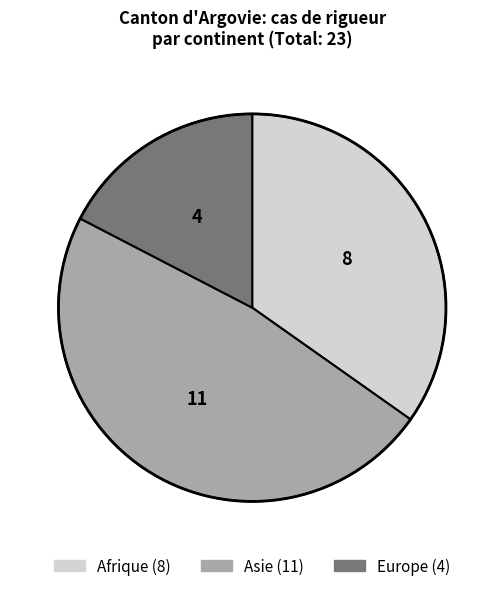

Combined, do Asie and Afrique account for over 50%?

Yes